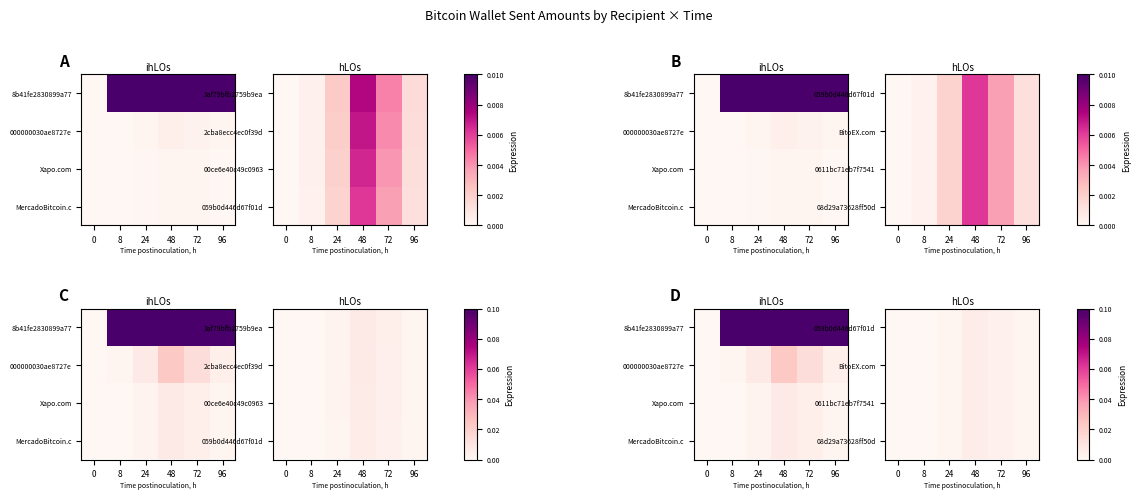

At which category is the sum across all series the highest?

48